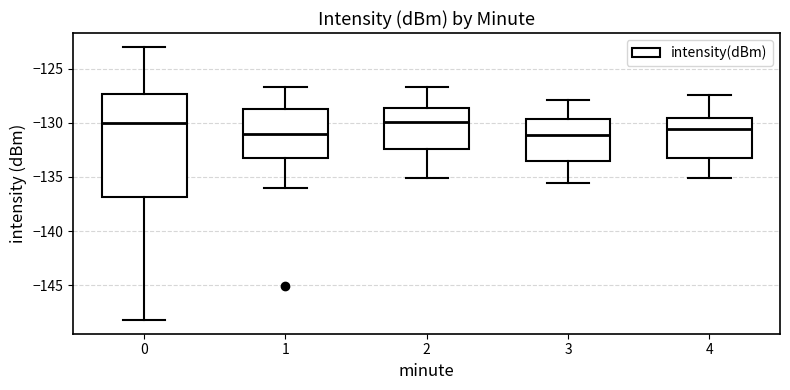

Reading left to right, transcribe this box plot: for each box, give where its median line is, the range the box spans, and where its two whiskers end, as read against the y-axis. The values are not printed on the chart, so give them approximately, as read against the axis.

0: median -130.0, box -137.0 to -127.5, whiskers -148.0 to -123.0
1: median -131.0, box -133.0 to -128.5, whiskers -136.0 to -126.5
2: median -130.0, box -132.5 to -128.5, whiskers -135.0 to -126.5
3: median -131.0, box -133.5 to -129.5, whiskers -135.5 to -128.0
4: median -130.5, box -133.0 to -129.5, whiskers -135.0 to -127.5